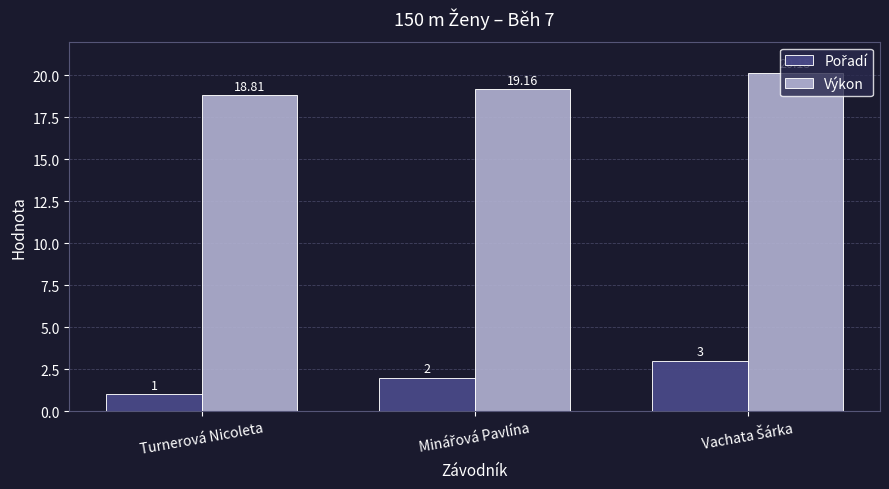

At which category does the chart reach its minimum across all series?

Turnerová Nicoleta